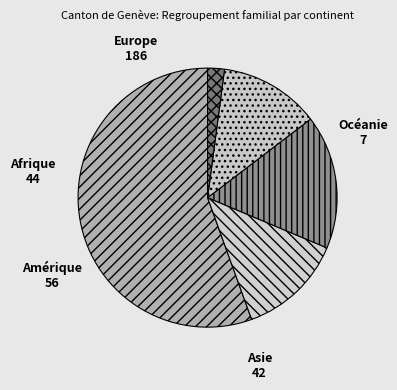

Is the sum of Afrique and Océanie greater than half?

No